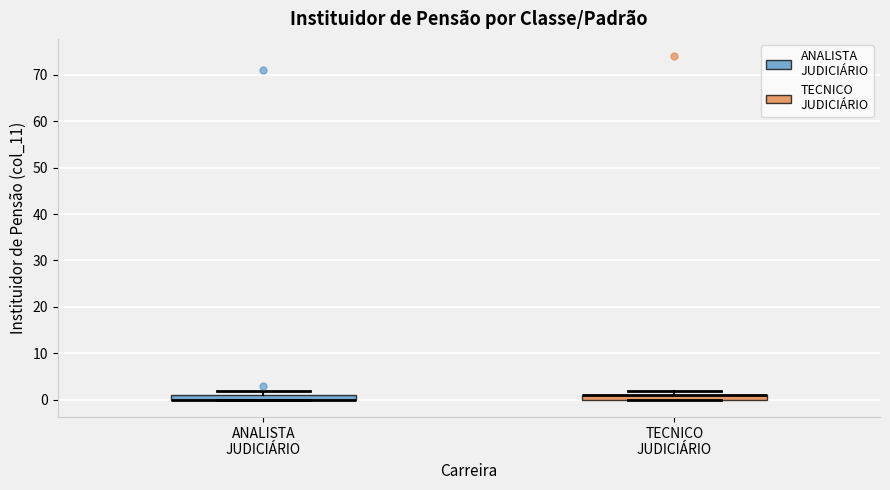

Where is the lower edge of the box for TECNICO JUDICIÁRIO on the y-axis? The values are not printed on the chart, so give them approximately, as read against the axis.

0